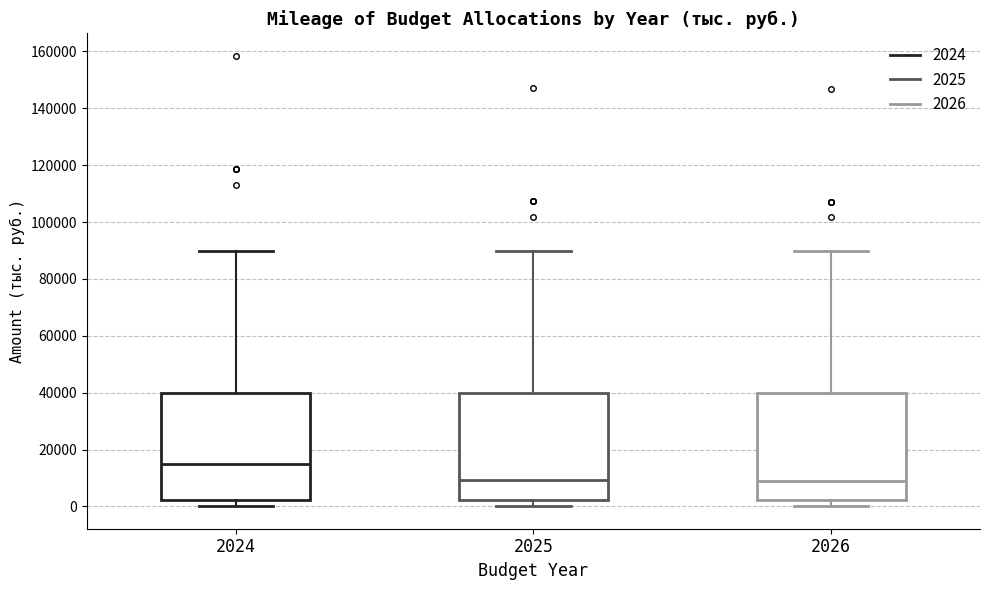

Reading left to right, transcribe this box plot: for each box, give where its median line is, the range the box spans, and where its two whiskers end, as read against the y-axis. The values are not printed on the chart, so give them approximately, as read against the axis.

2024: median 14000, box 2000 to 40000, whiskers 0 to 90000
2025: median 10000, box 2000 to 40000, whiskers 0 to 90000
2026: median 10000, box 2000 to 40000, whiskers 0 to 90000